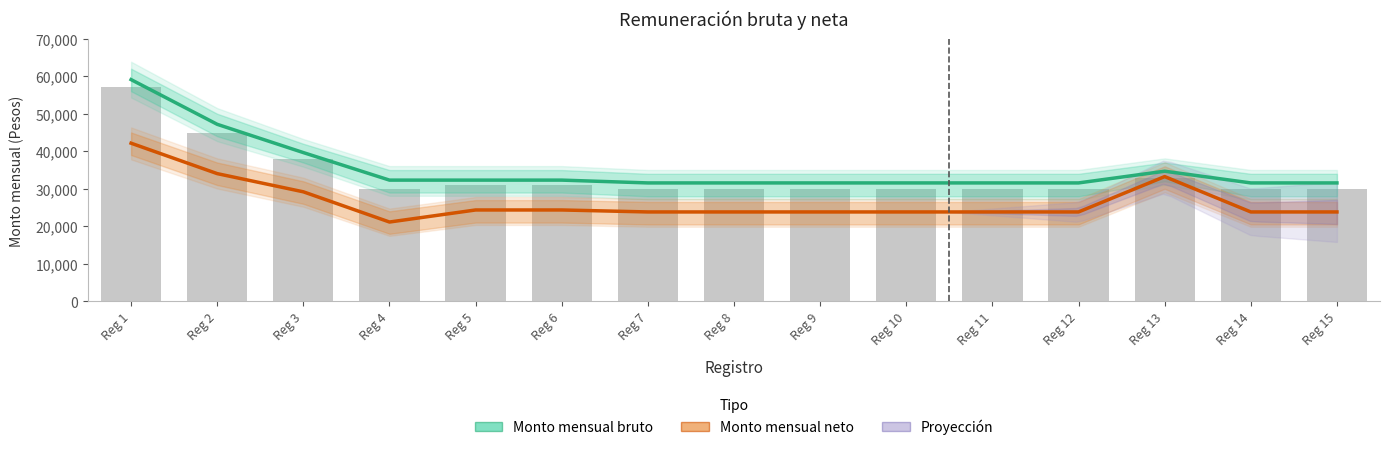

What is the sum of all Monto mensual bruto values?

530085.3